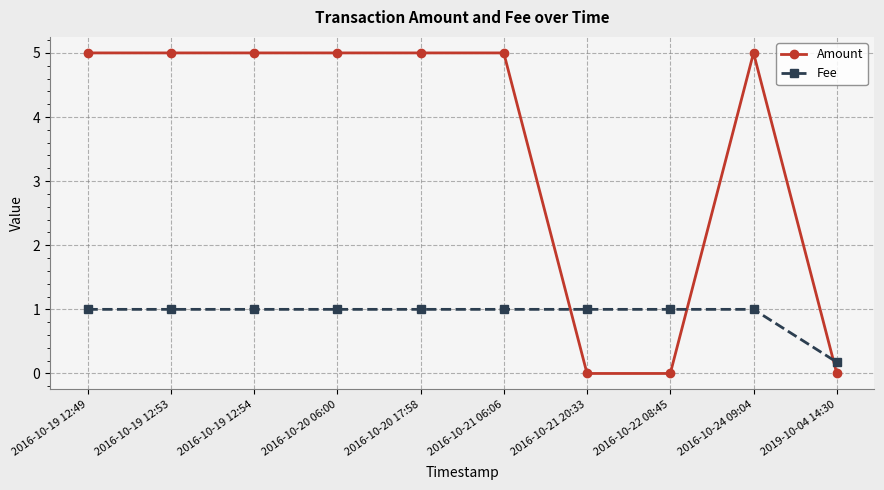

Does the chart have visible grid lines?

Yes